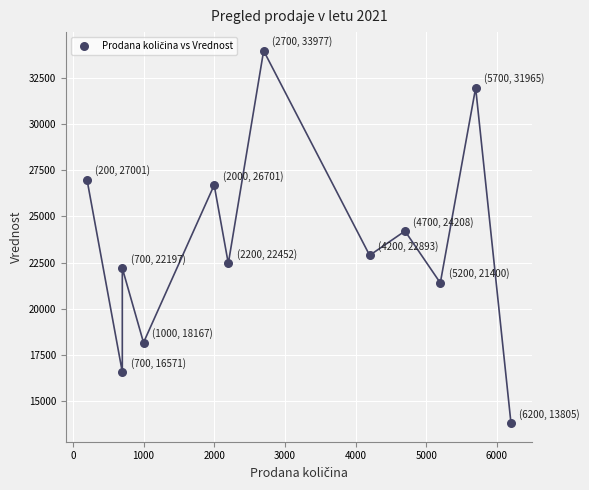

What is the average X value?

2958